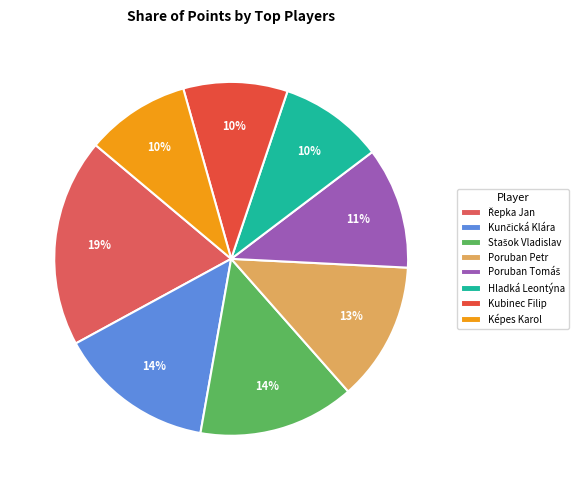

Count the number of slices in the pie.

8